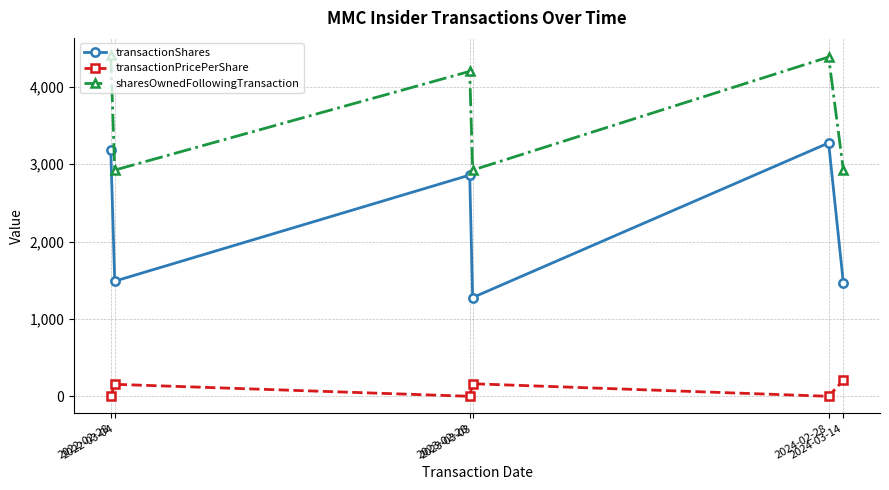

True or false: sharesOwnedFollowingTransaction and transactionPricePerShare intersect in this chart.

False